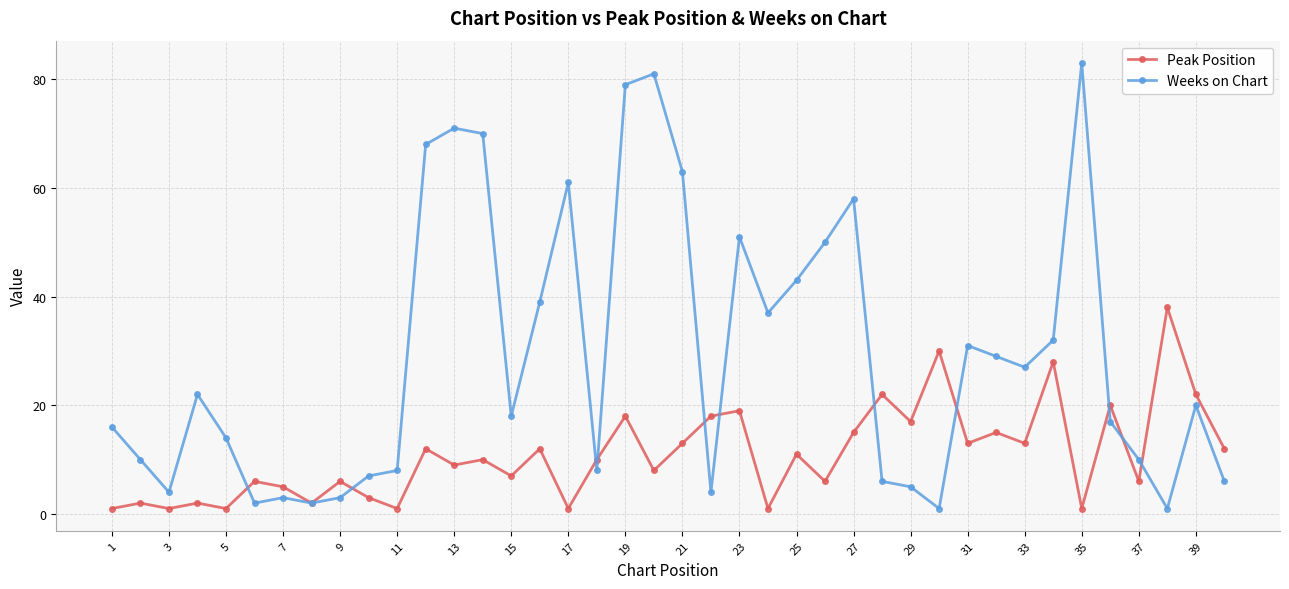

Which series has the widest spread of values?

Weeks on Chart